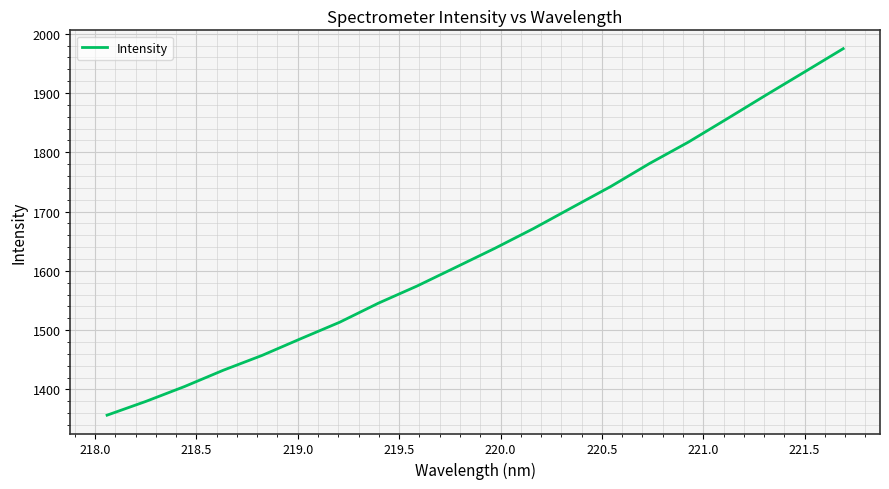

What is the maximum value shown in the chart?

1974.8